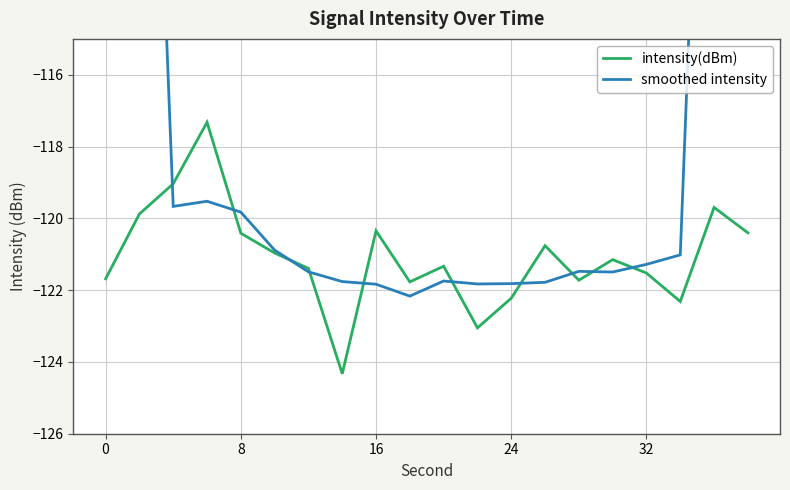

Rank the series by their average value, from highest to lowest.

smoothed intensity, intensity(dBm)